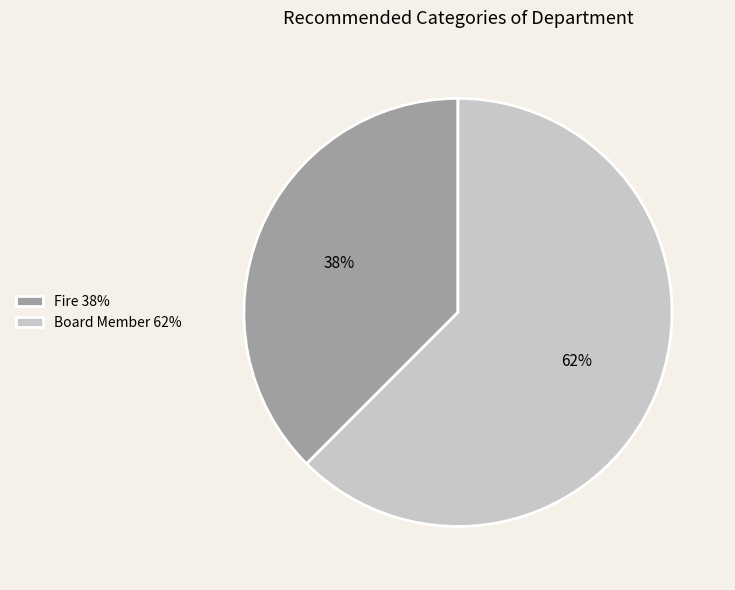

True or false: Fire accounts for 38% of the total.

True